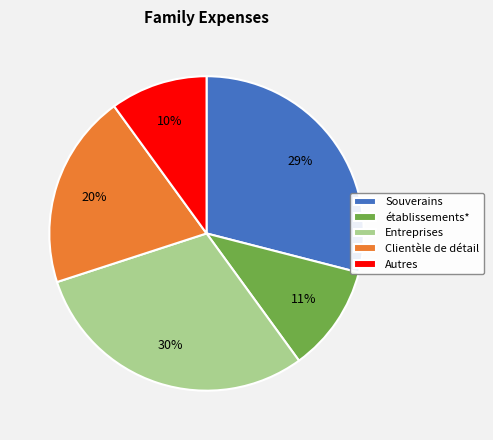

How many segments does this pie chart have?

5